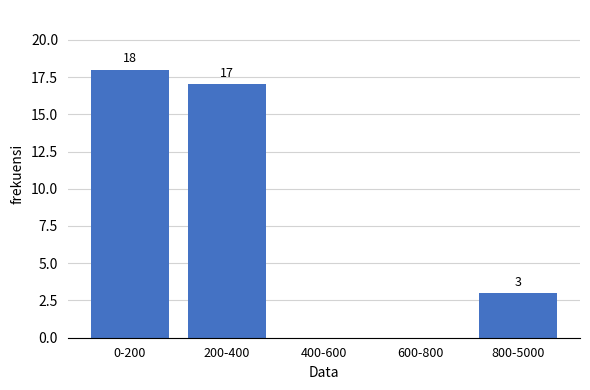

Reading left to right, transcribe all the data shown in this chart.

0-200=18	200-400=17	400-600=0	600-800=0	800-5000=3